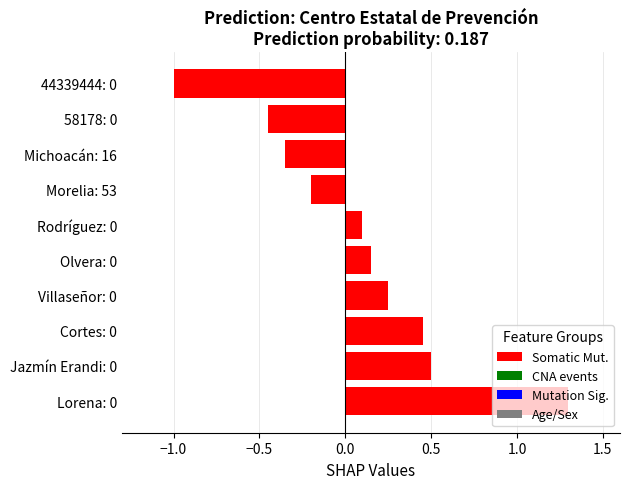

Does the chart contain stacked bars?

No